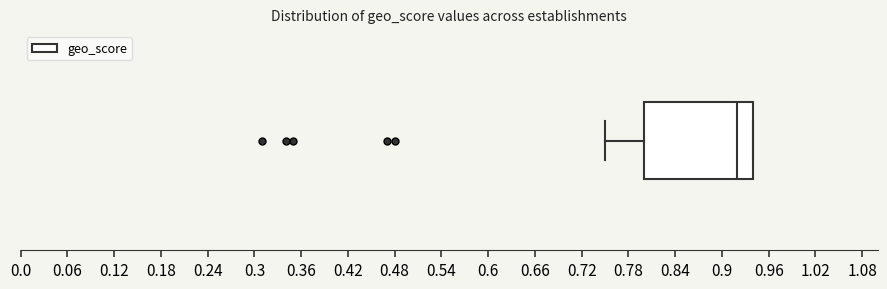

Read this box plot against the x-axis: the position of the median line, the range covered by the box, and the ends of both whiskers. The values are not printed on the chart, so give them approximately, as read against the axis.

median 0.92, box 0.80 to 0.94, whiskers 0.75 to 0.94